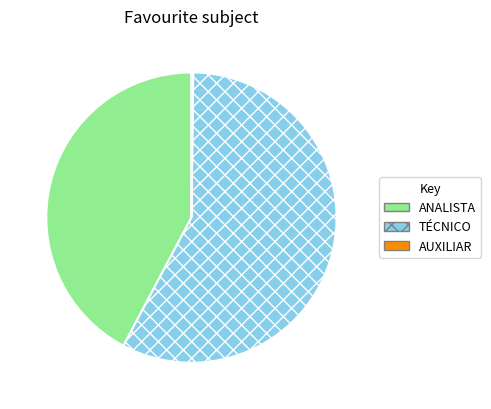

Which has a higher value, ANALISTA or TÉCNICO?

TÉCNICO